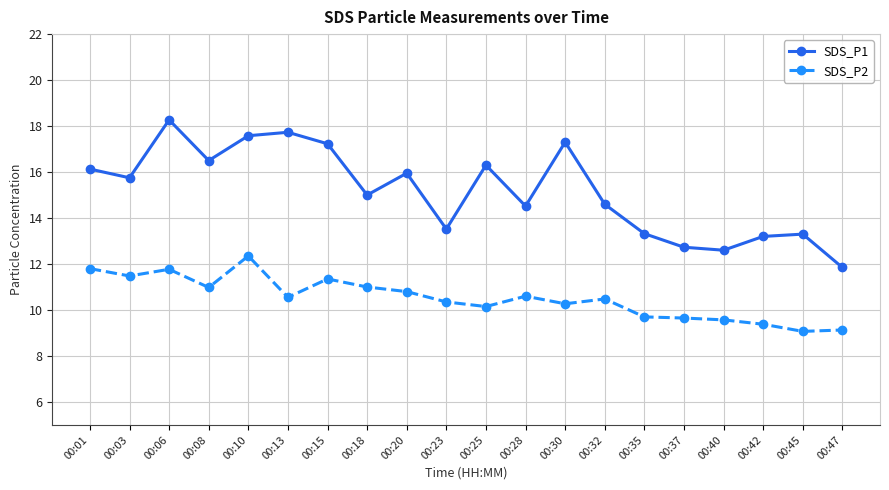

How many values in the SDS_P2 series are below 10?

6